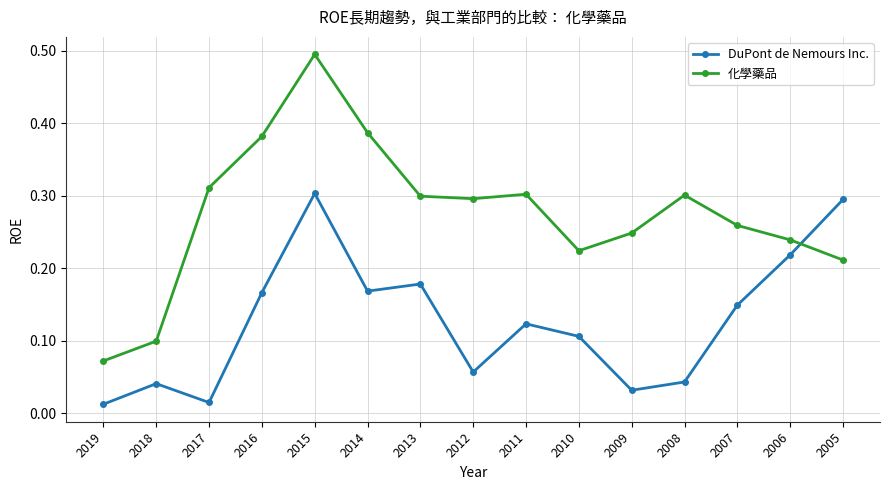

True or false: 化學藥品 and DuPont de Nemours Inc. cross at least once.

True